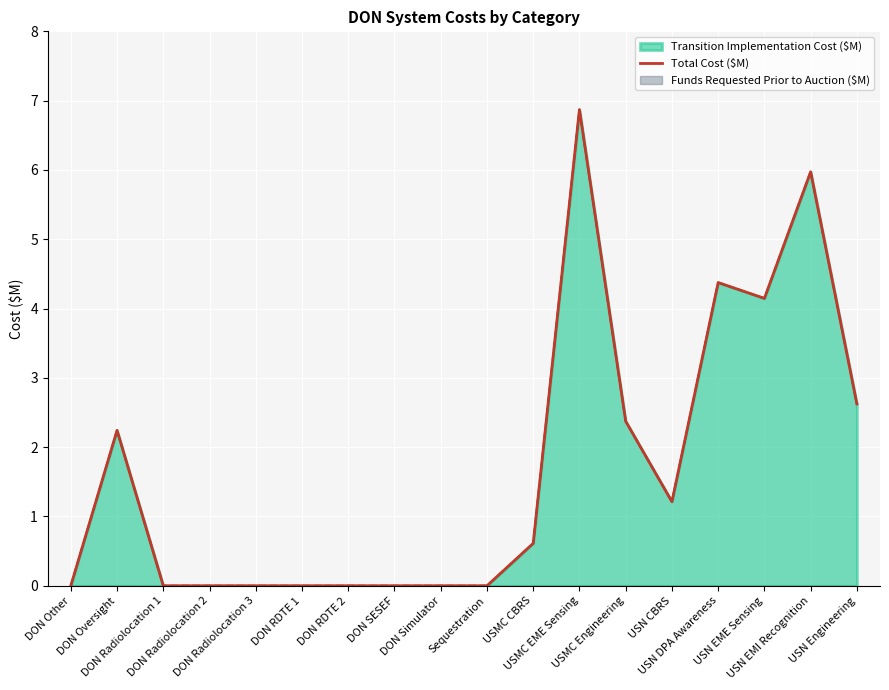

At which label is the value closest to 3?

USN Engineering